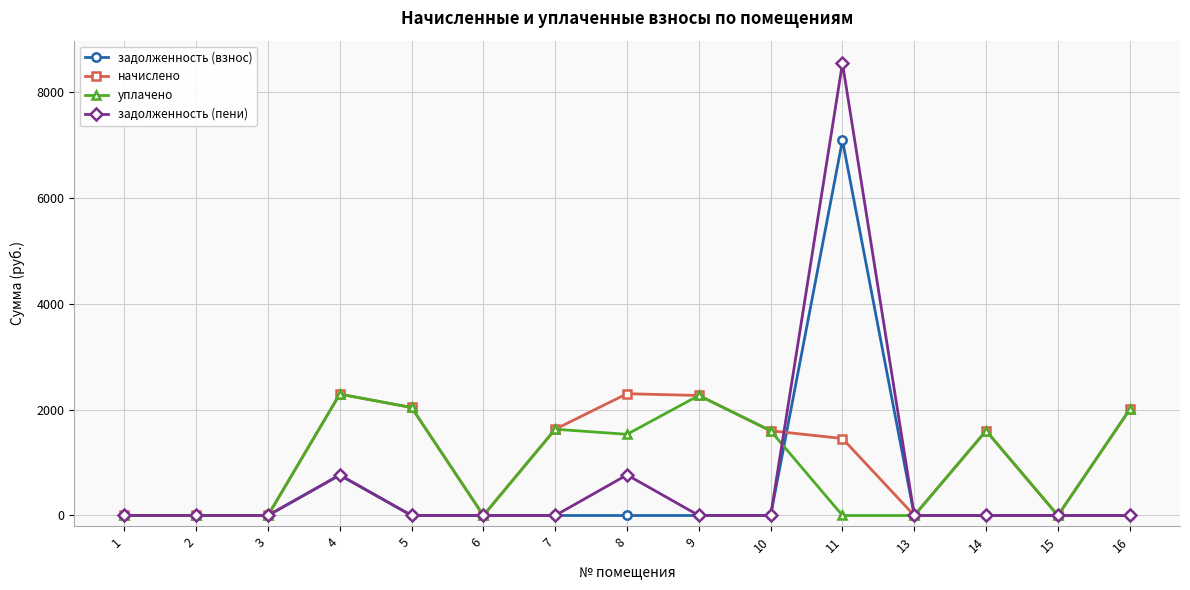

The value of начислено at 16 is 3114.2. True or false?

False